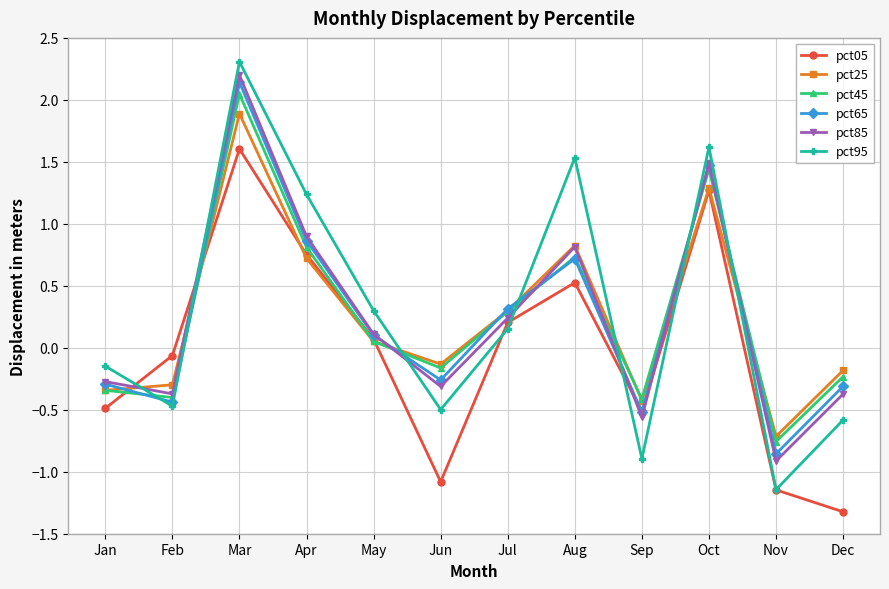

At which label does pct85 first exceed 0?

Mar